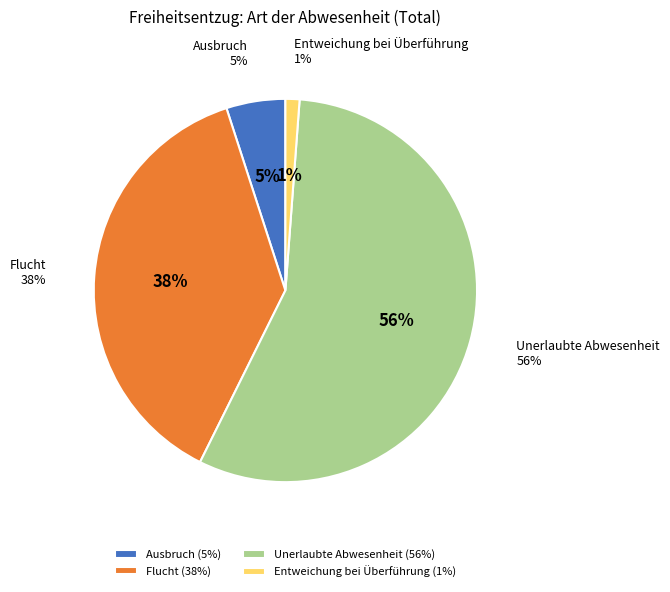

Which category has the smallest portion of the pie?

Entweichung bei Überführung